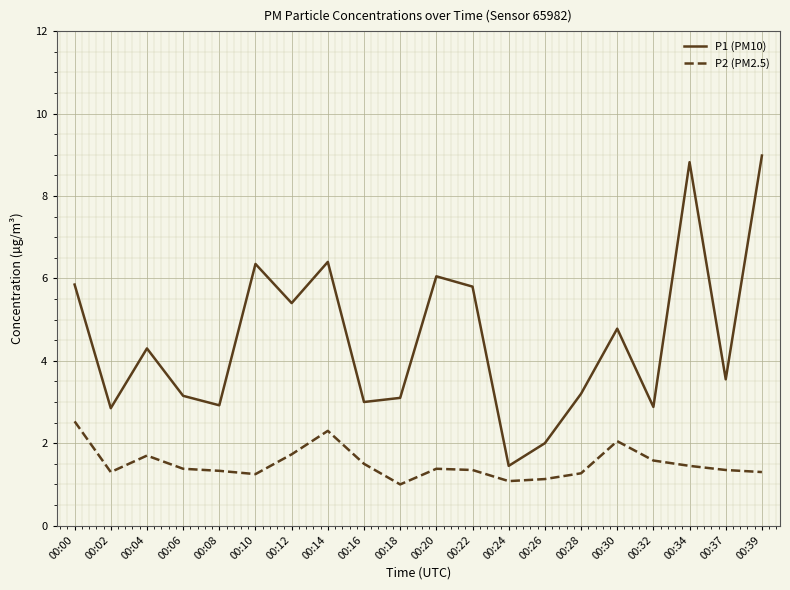

At 00:08, list the series in order from largest to smallest.

P1 (PM10), P2 (PM2.5)